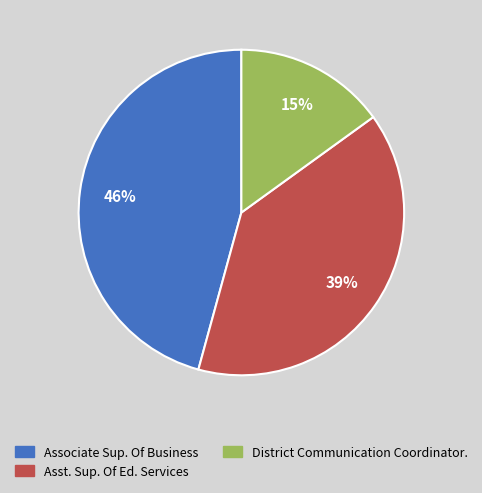

To the nearest percent, what is the difference between the District Communication Coordinator. and Associate Sup. Of Business slice percentages?

31%